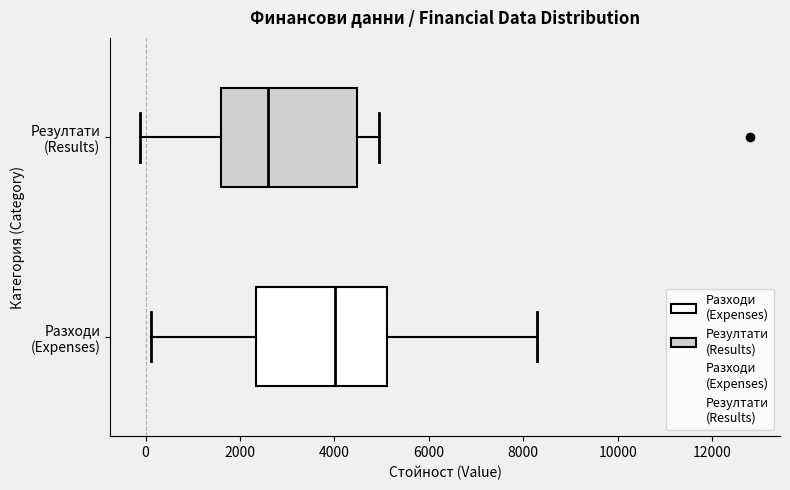

Where does the right whisker of the box for Разходи (Expenses) end on the x-axis? The values are not printed on the chart, so give them approximately, as read against the axis.

8200